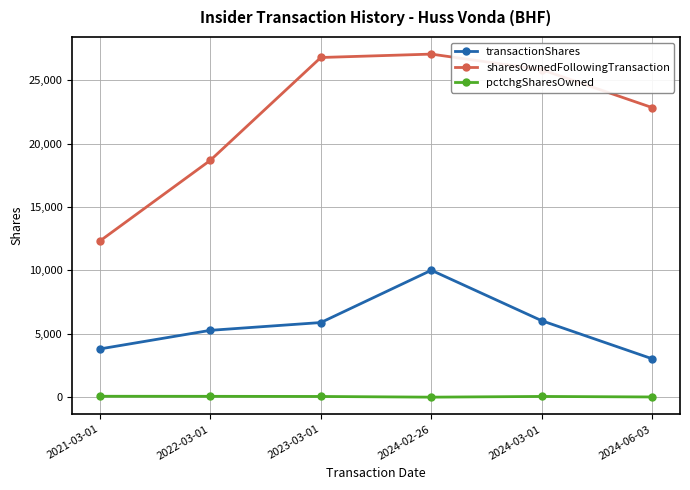

What is the sum of all transactionShares values?

33914